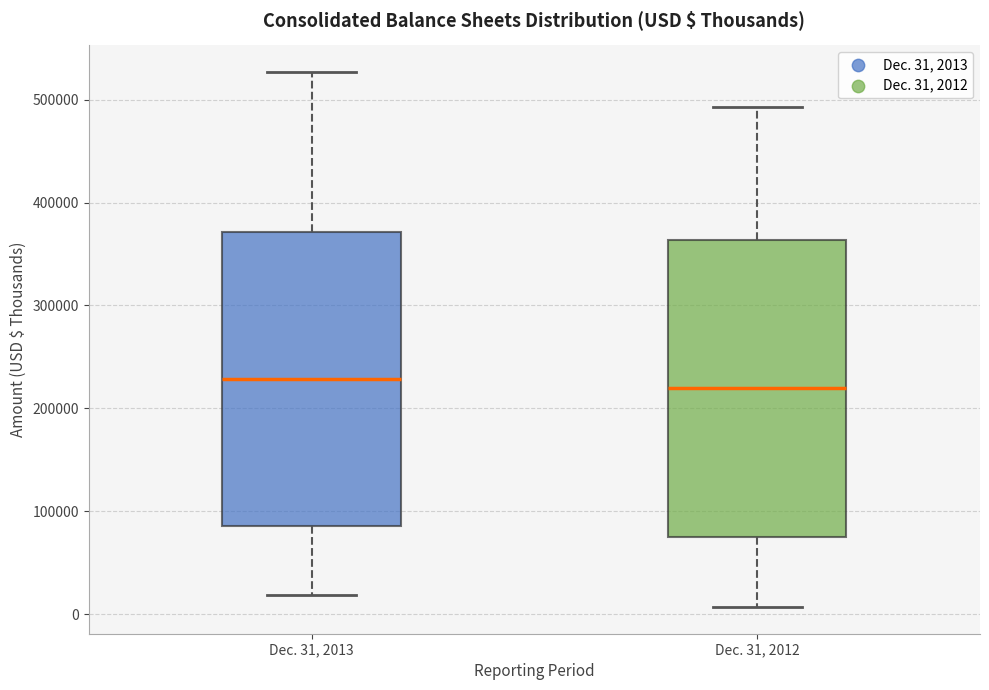

Reading left to right, transcribe this box plot: for each box, give where its median line is, the range the box spans, and where its two whiskers end, as read against the y-axis. The values are not printed on the chart, so give them approximately, as read against the axis.

Dec. 31, 2013: median 230000, box 90000 to 370000, whiskers 20000 to 530000
Dec. 31, 2012: median 220000, box 80000 to 360000, whiskers 10000 to 490000